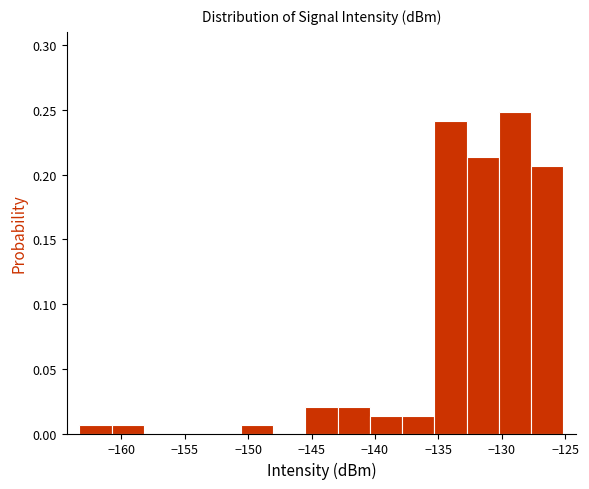

Reading left to right, list every bar in this chart as the range it spans on the x-axis followed by its height. Neither the bar edges nor the heights are printed on the chart, so give them approximately, as read against the axes.

-163.5 to -161.0: 0.005
-161.0 to -158.0: 0.005
-158.0 to -155.5: 0
-155.5 to -153.0: 0
-153.0 to -150.5: 0
-150.5 to -148.0: 0.005
-148.0 to -145.5: 0
-145.5 to -143.0: 0.020
-143.0 to -140.5: 0.020
-140.5 to -138.0: 0.015
-138.0 to -135.5: 0.015
-135.5 to -133.0: 0.240
-133.0 to -130.0: 0.215
-130.0 to -127.5: 0.250
-127.5 to -125.0: 0.205